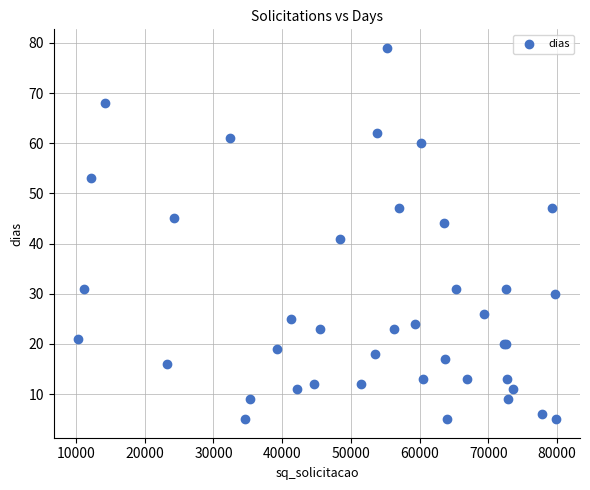

What Y value in the scatter plot is closest to 42?

41